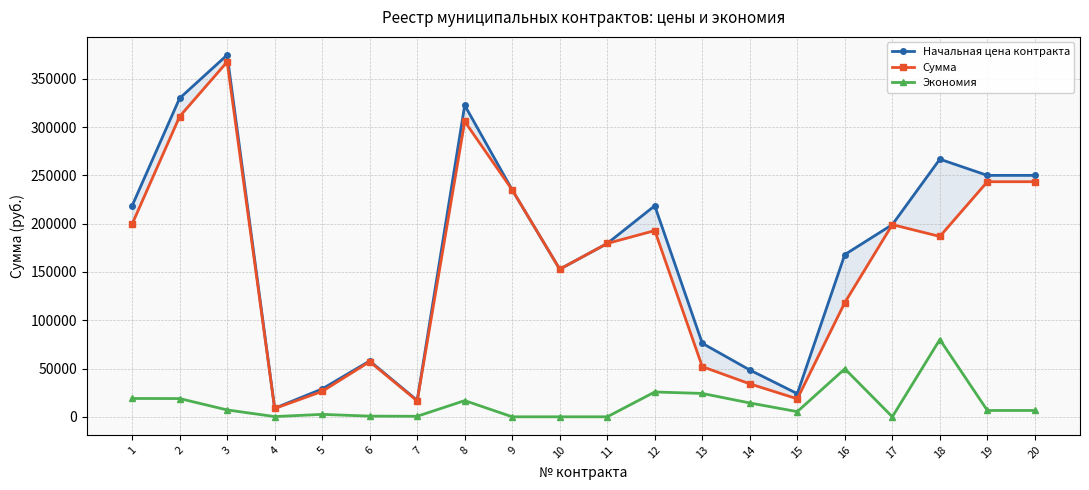

How many series are shown in this chart?

3